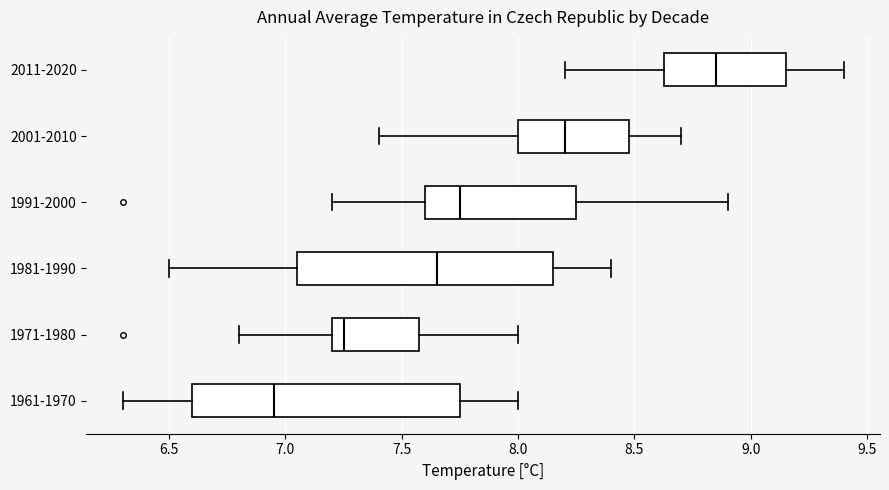

Comparing the boxes themselves (not the whiskers), which one is the widest?

1961-1970